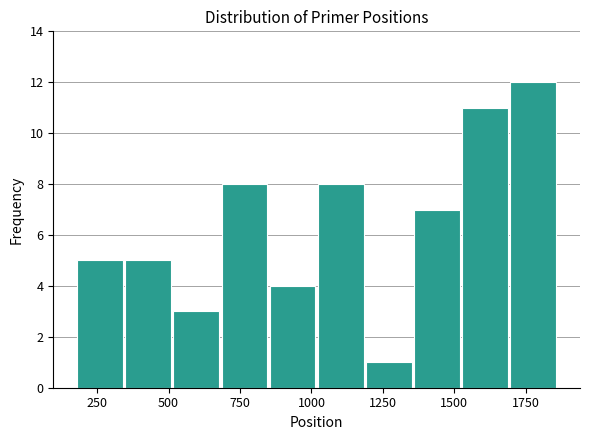

Around what value on the x-axis is the tallest bar? Give the approximate position of its centre, as read against the axis.

1800